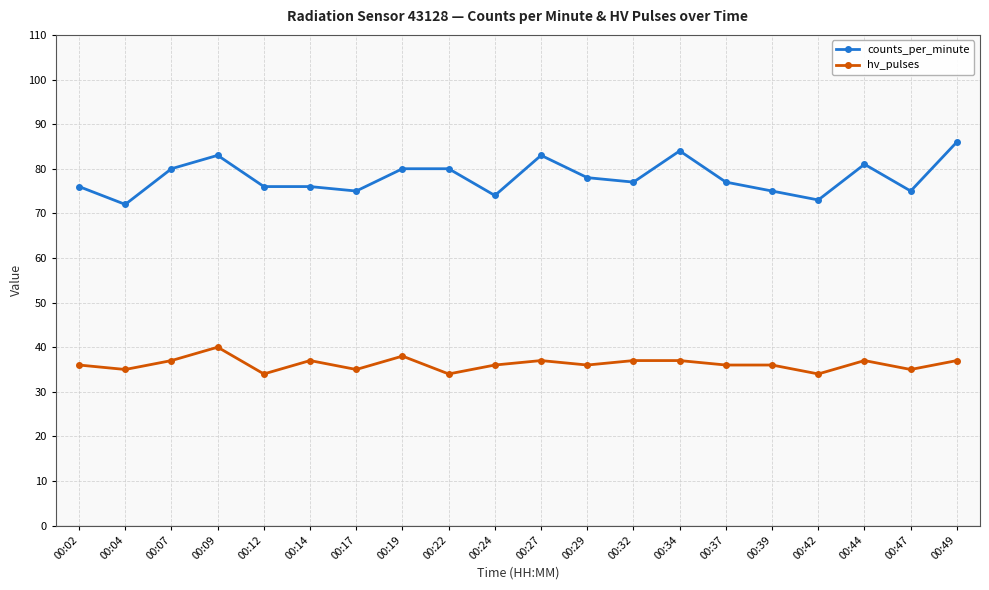

Which series has the largest range (max minus min)?

counts_per_minute